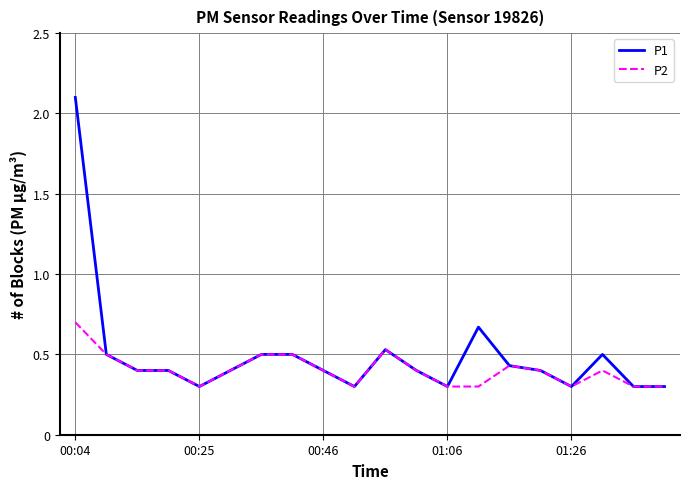

What are all the series names shown in the legend?

P1, P2